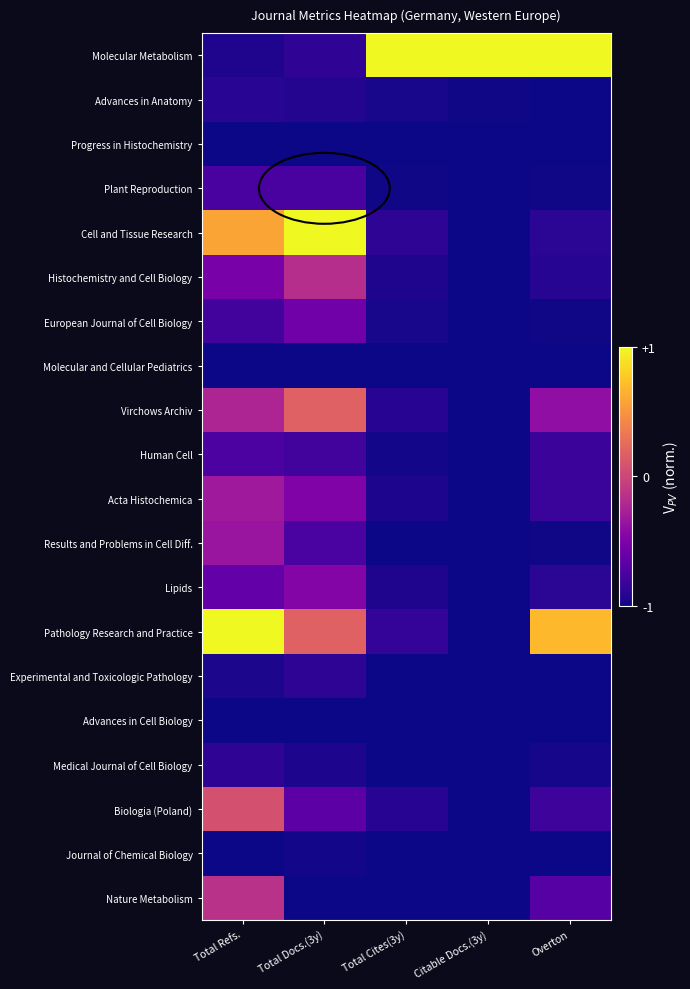

What is the difference between the highest and lowest values at Total Cites(3y)?

2.0